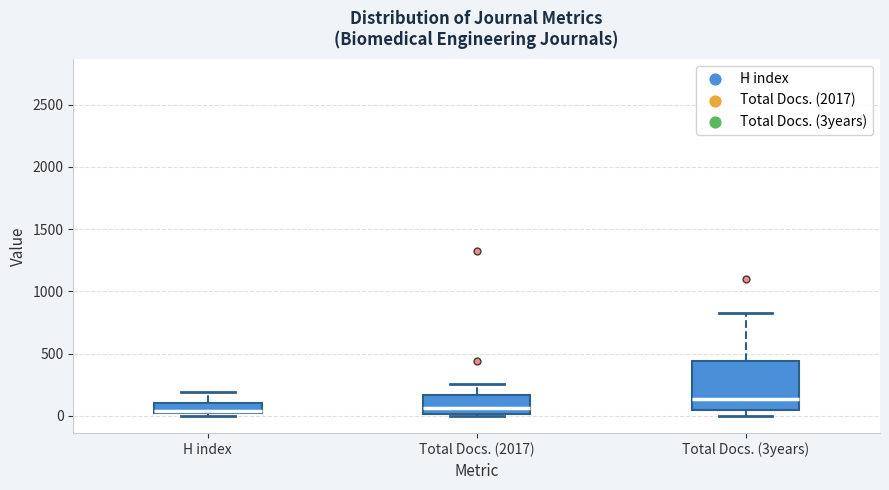

Where is the lower edge of the box for H index on the y-axis? The values are not printed on the chart, so give them approximately, as read against the axis.

0